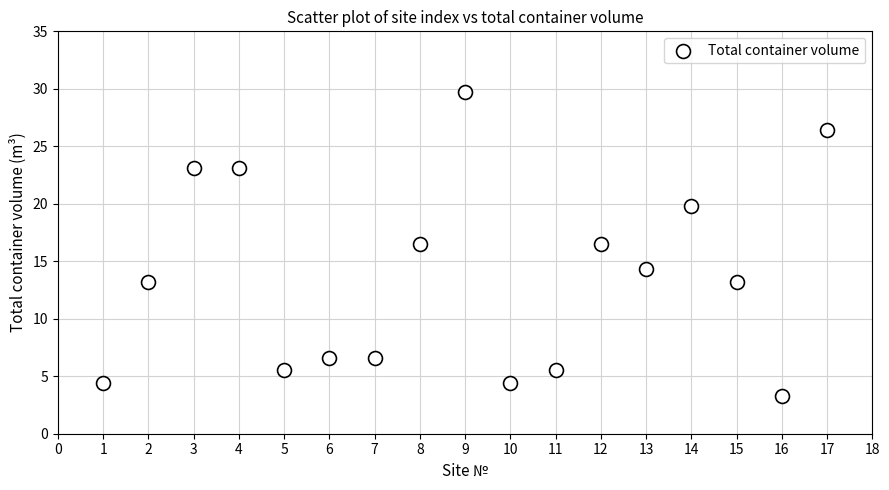

What is the range of Y values (max minus min)?

26.4